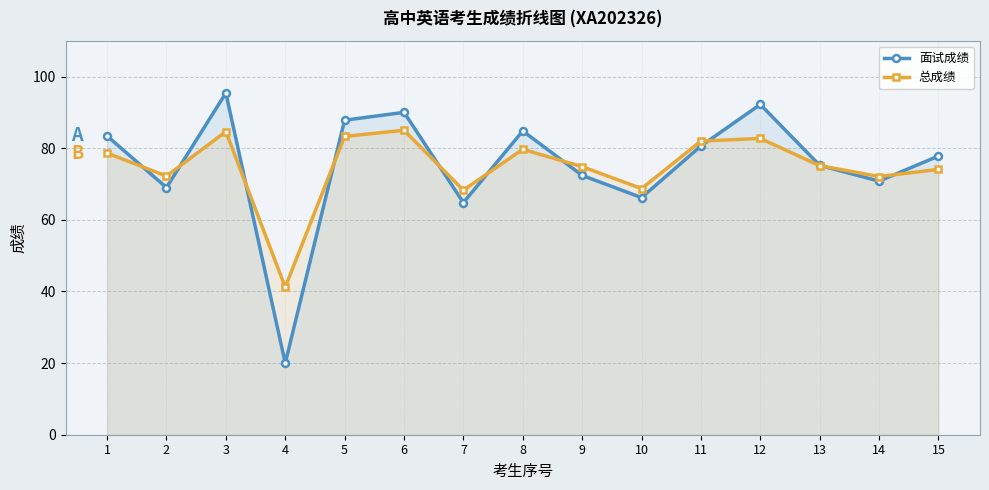

Reading left to right, what are all the values shown in this chart?

面试成绩: 1=83.4	2=69.0	3=95.4	4=20.0	5=87.8	6=90.0	7=64.8	8=84.8	9=72.4	10=66.2	11=80.6	12=92.2	13=75.2	14=70.8	15=77.8
总成绩: 1=78.6	2=72.2	3=84.6	4=41.2	5=83.3	6=85.0	7=68.3	8=79.7	9=74.8	10=68.7	11=82.0	12=82.7	13=75.1	14=72.1	15=74.1